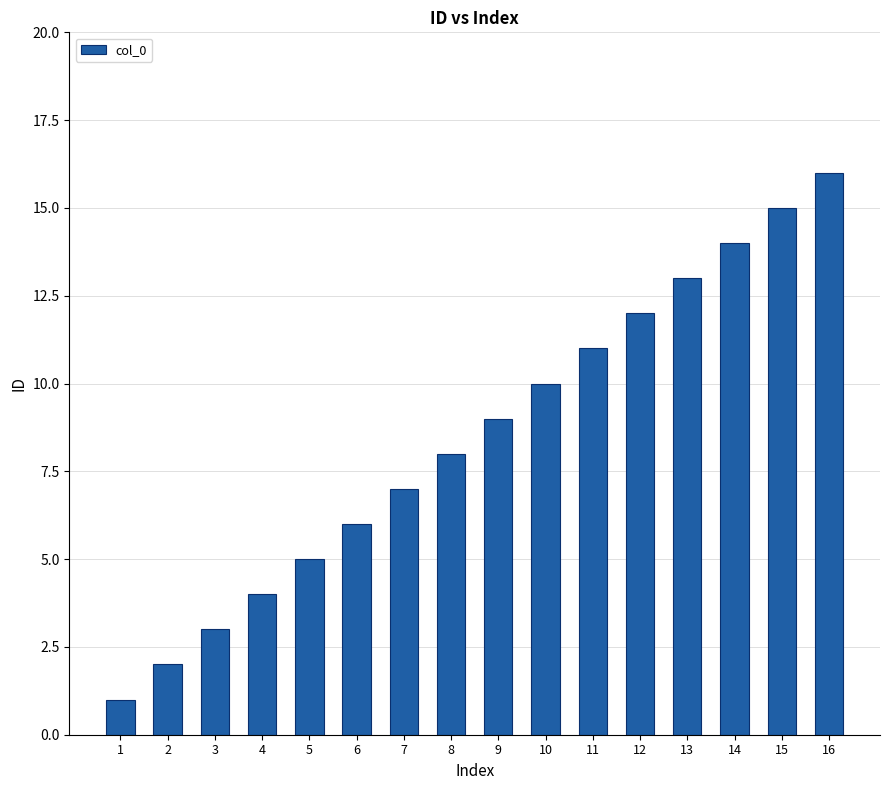

How many data points are less than 9?

8